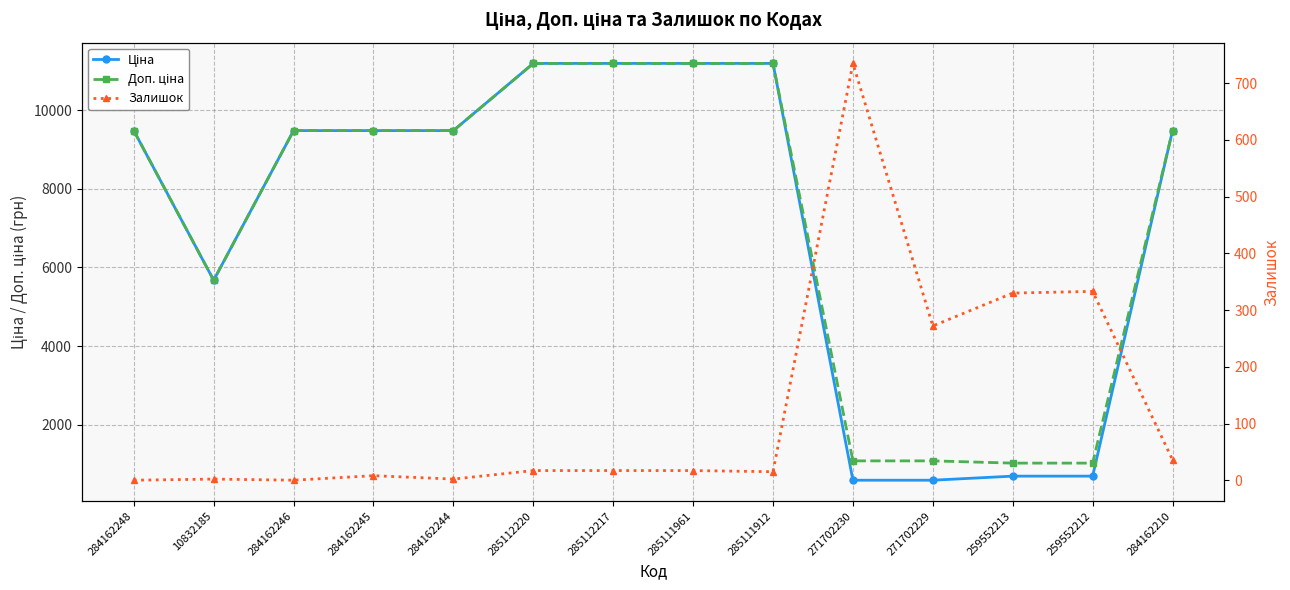

At which label does Ціна first exceed 9480?

284162248